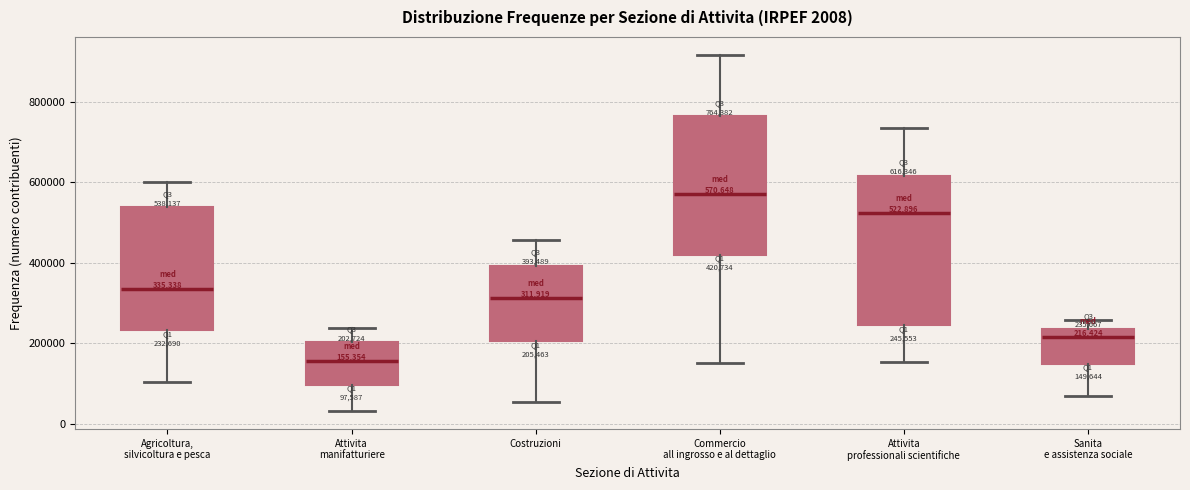

Which box's median line is the highest?

Commercio all ingrosso e al dettaglio